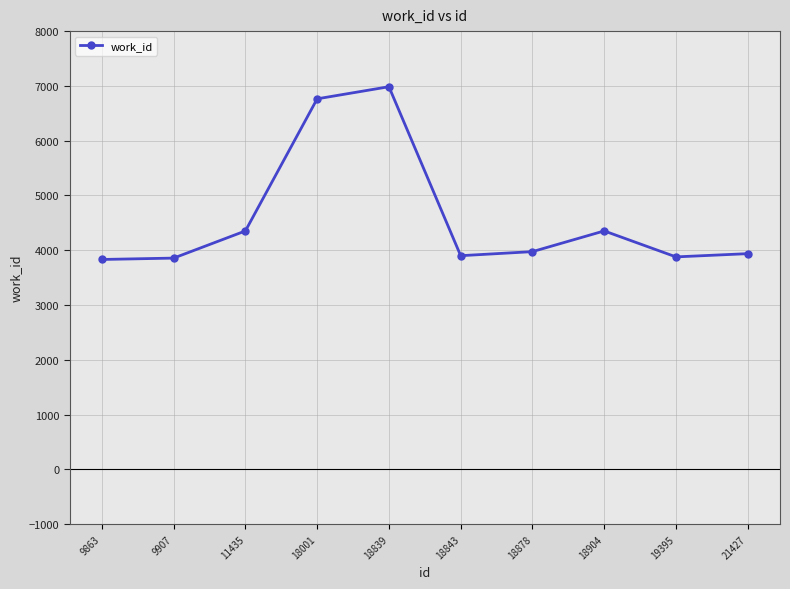

What is the smallest value displayed?

3832